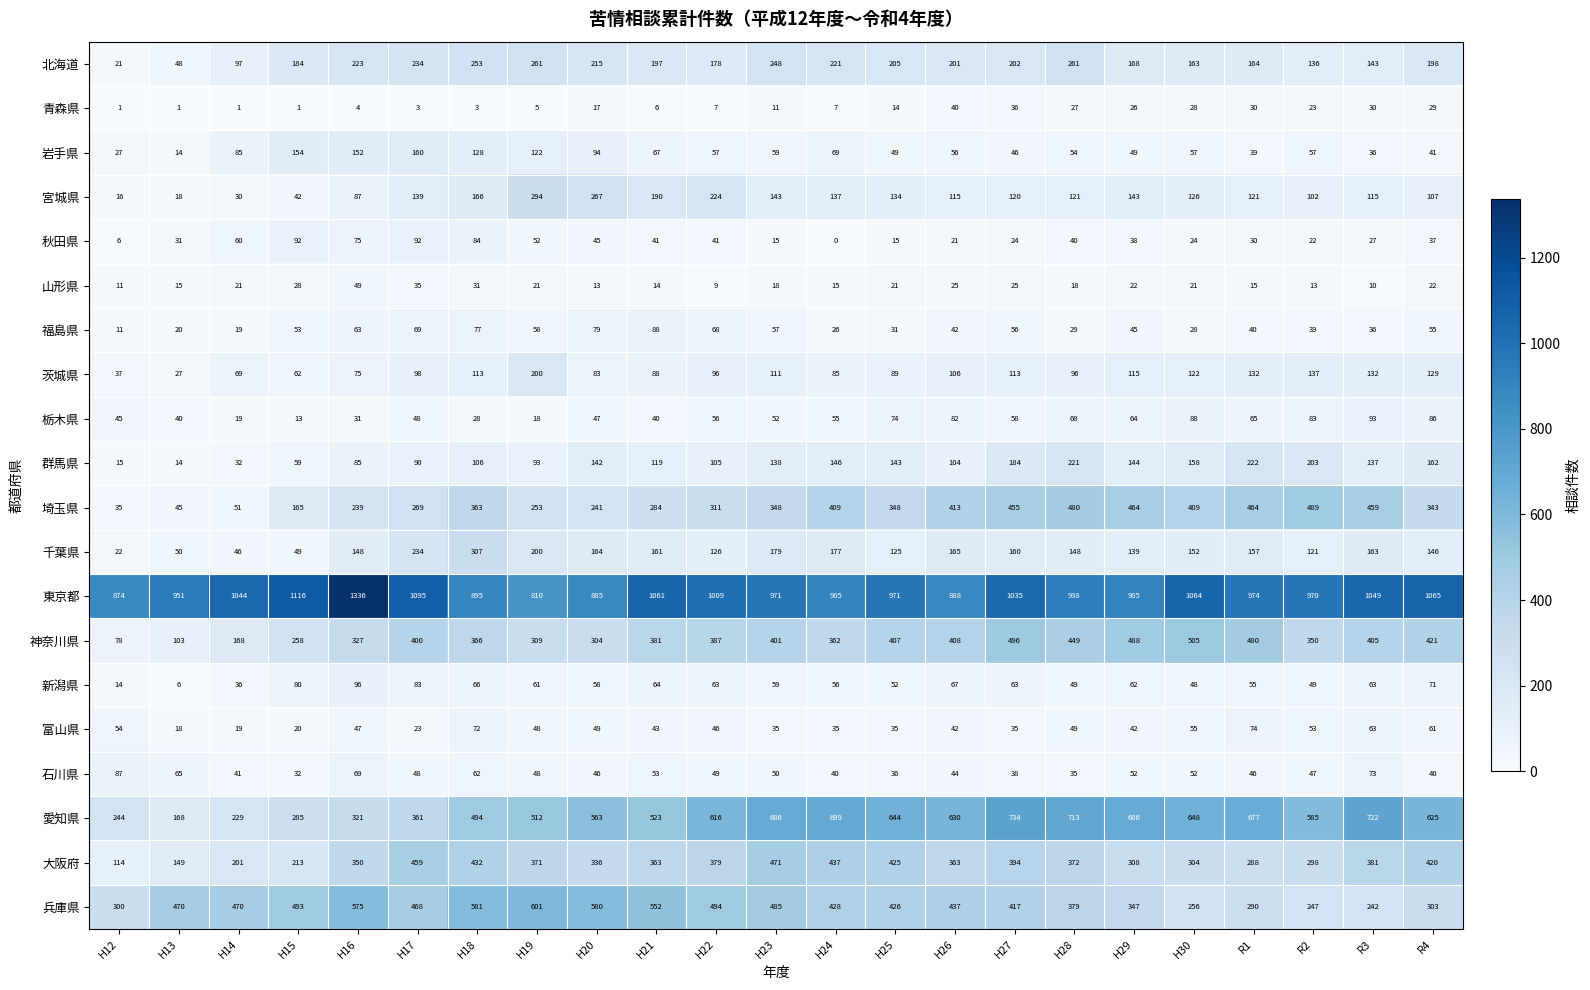

How many distinct data groups are displayed?

20